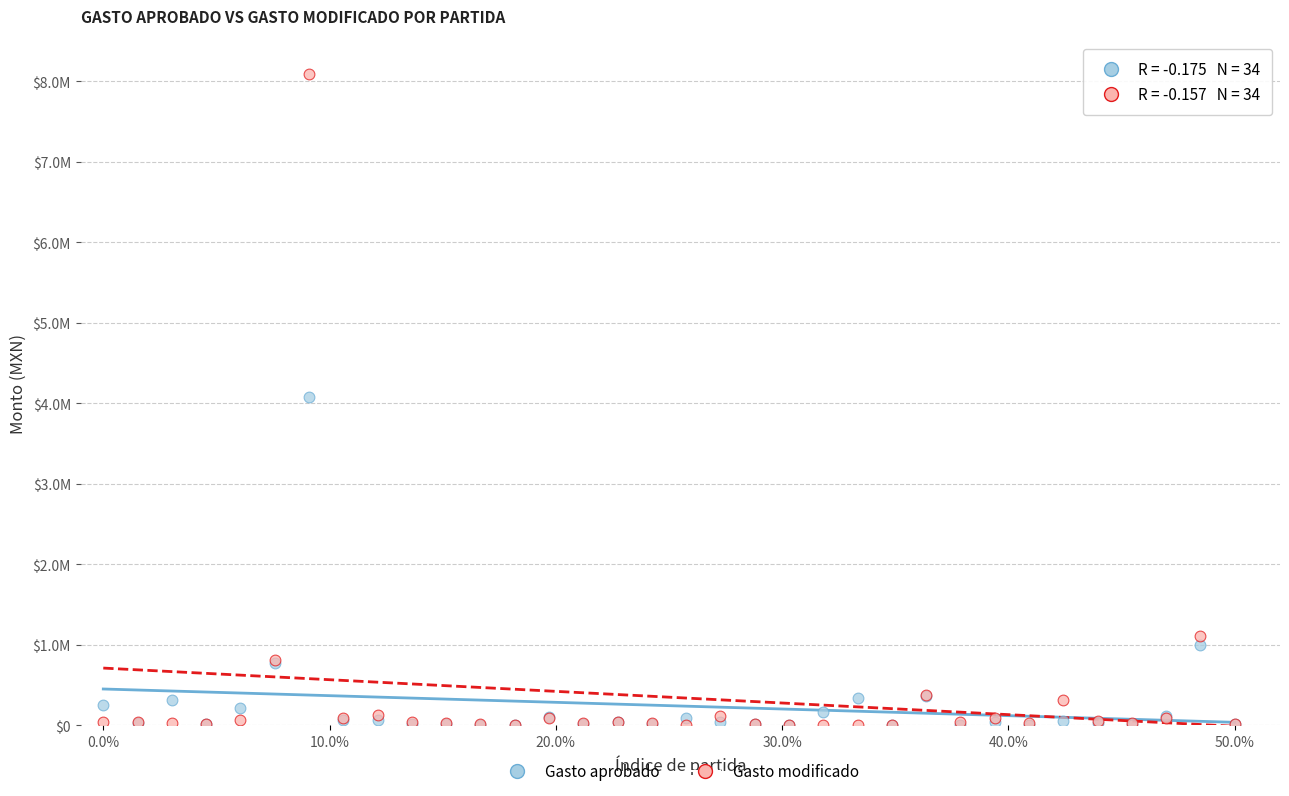

What are all the series names shown in the legend?

Gasto aprobado, Gasto modificado